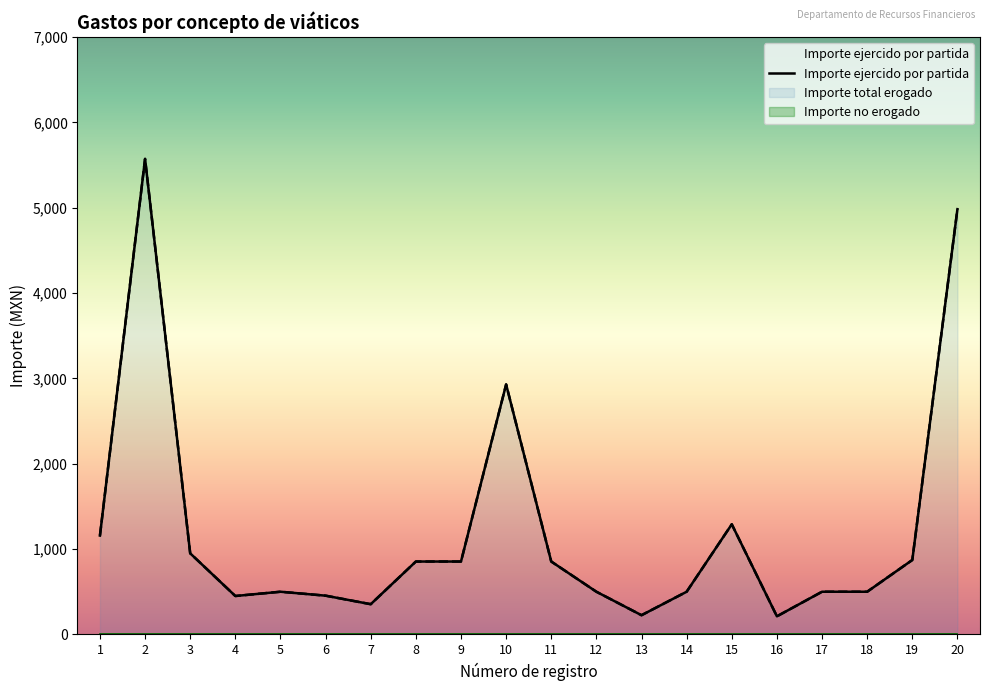

The value of Importe total erogado at 4 is 804.9. True or false?

False